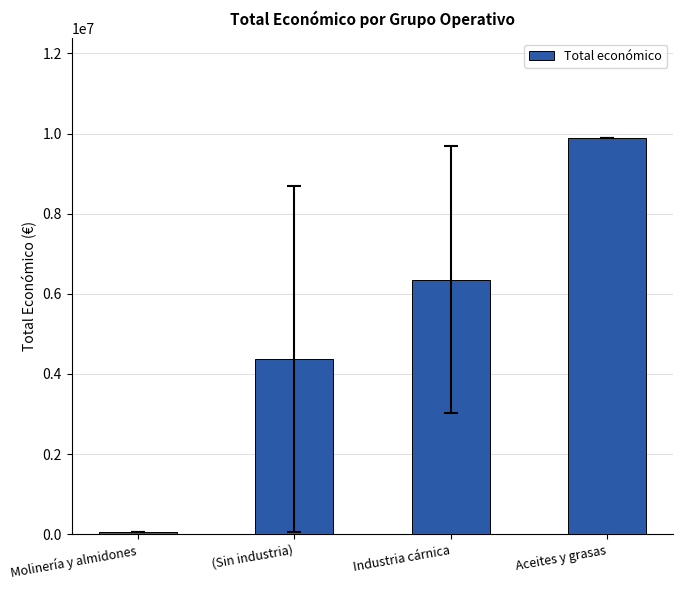

Between Molinería y almidones and Aceites y grasas, which is larger?

Aceites y grasas